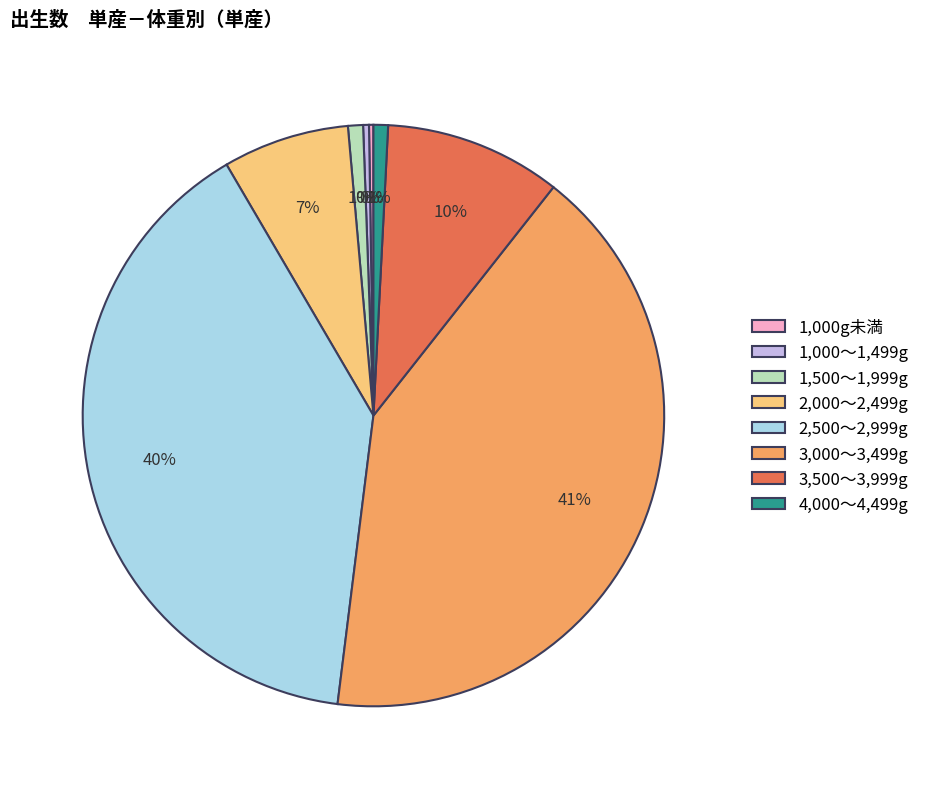

To the nearest percent, what portion does 3,000～3,499g represent?

41%